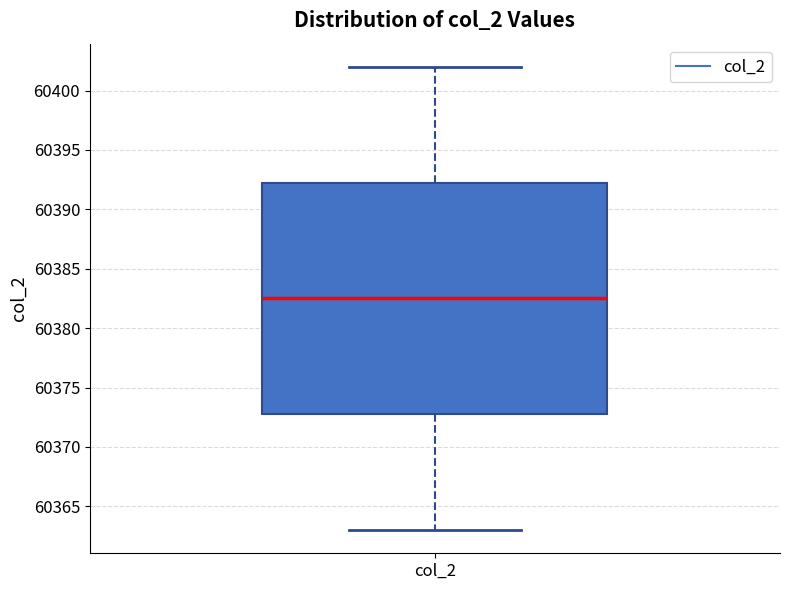

Where is the upper edge of the box for col_2 on the y-axis? The values are not printed on the chart, so give them approximately, as read against the axis.

60392.5